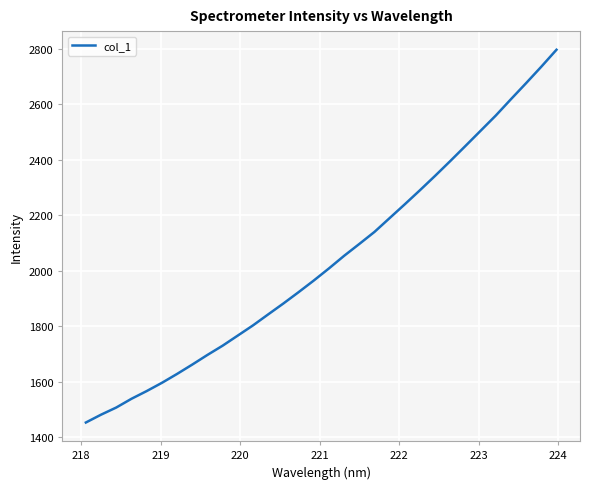

What is the greatest value displayed?

2795.6